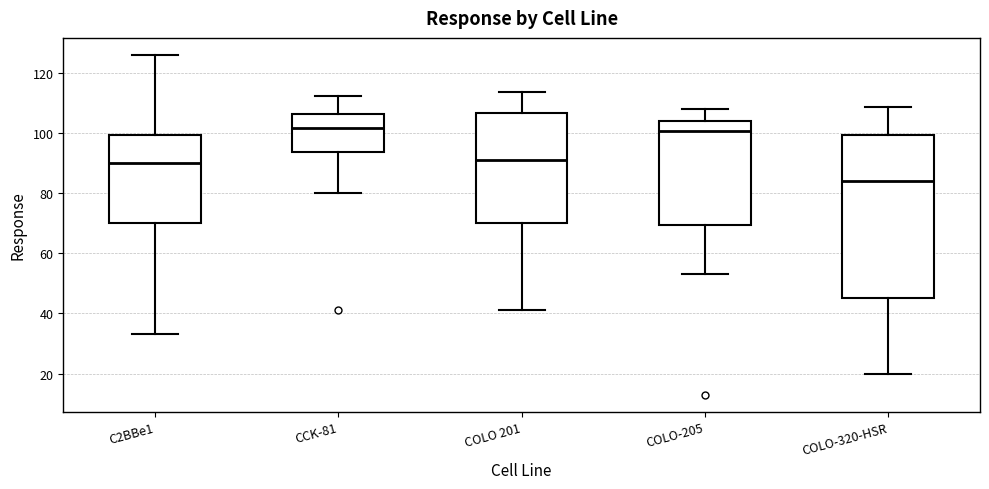

Which box has the lowest median line?

COLO-320-HSR